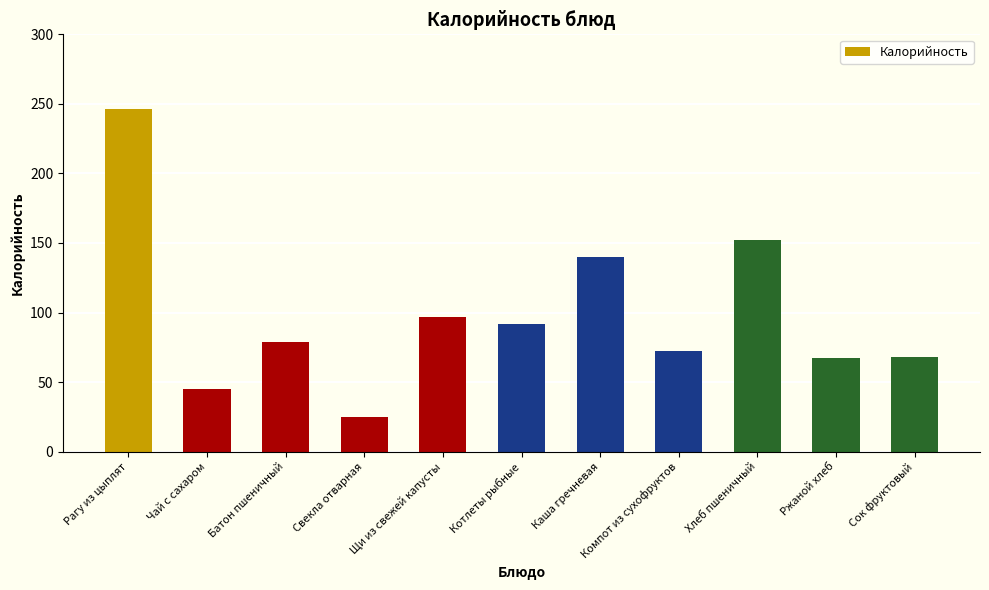

What value does the data have at Ржаной хлеб, to the nearest 10?

70